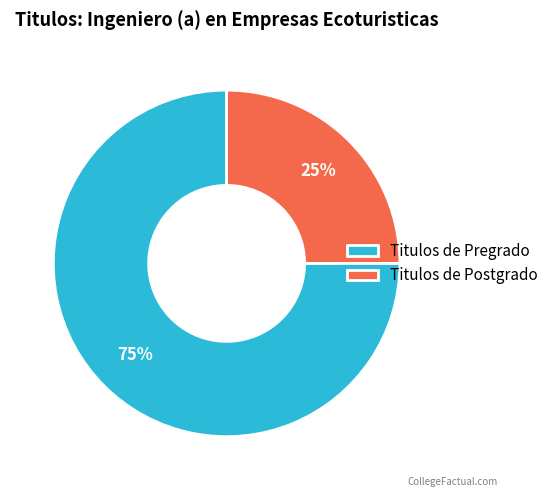

Do Titulos de Pregrado and Titulos de Postgrado together represent more than half of the pie?

Yes